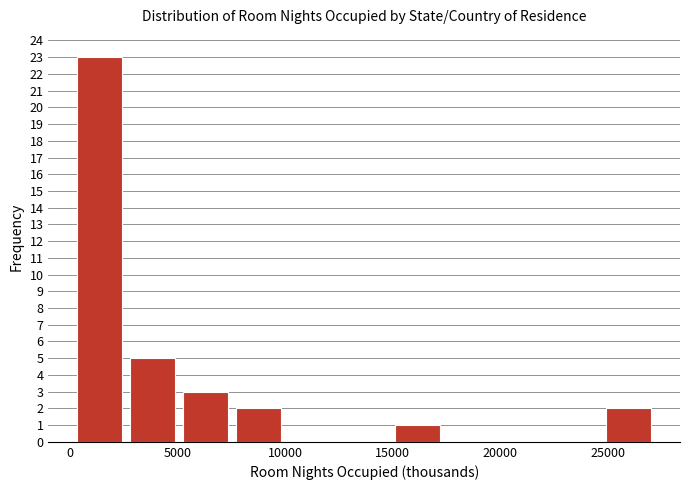

Reading left to right, transcribe this chart: for each bar, give the range it covers on the x-axis and its height. Neither the bar edges nor the heights are printed on the chart, so give them approximately, as read against the axes.

0 to 2500: 23
2500 to 5000: 5
5000 to 7500: 3
7500 to 10000: 2
10000 to 12500: 0
12500 to 15000: 0
15000 to 17500: 1
17500 to 20000: 0
20000 to 22500: 0
22500 to 24500: 0
24500 to 27000: 2